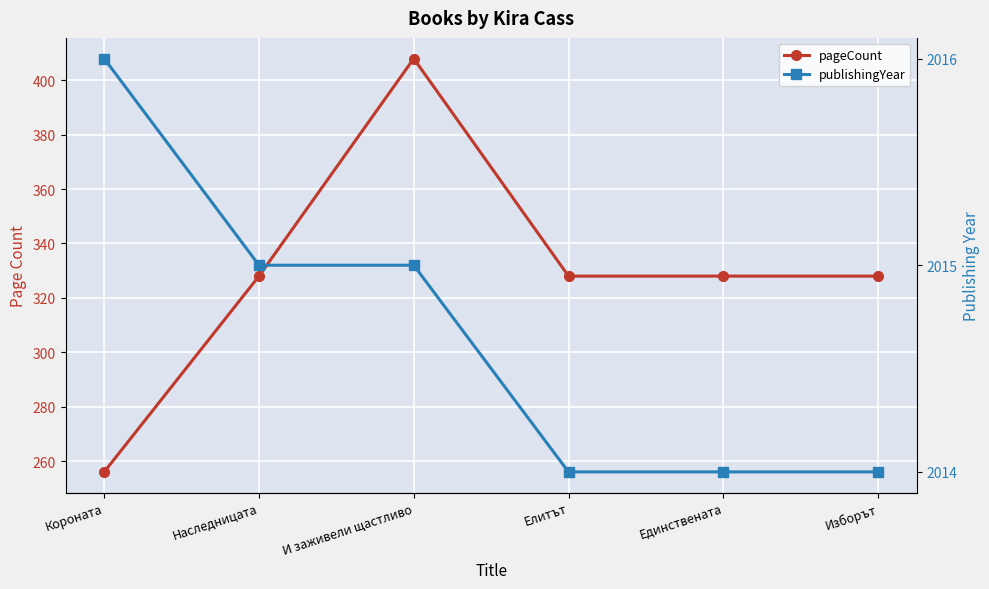

List the labels in order of pageCount value, smallest first.

Короната, Наследницата, Елитът, Единствената, Изборът, И заживели щастливо